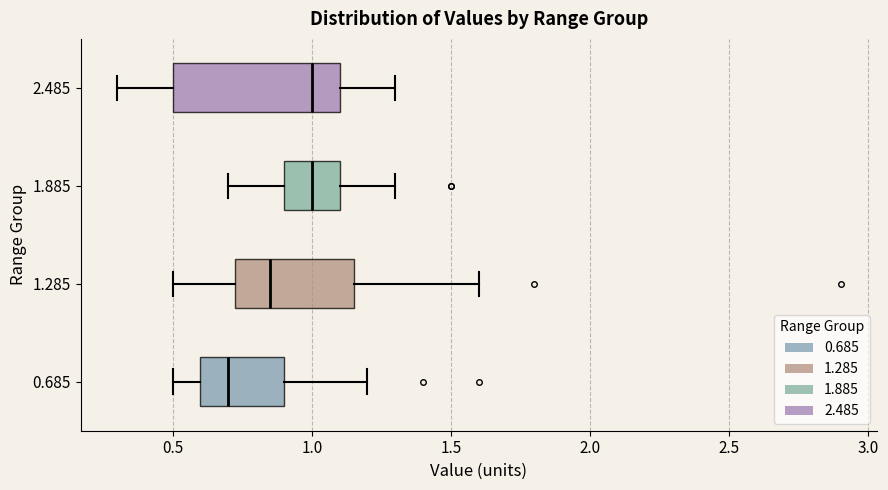

Which box's median line is the furthest to the left?

0.685